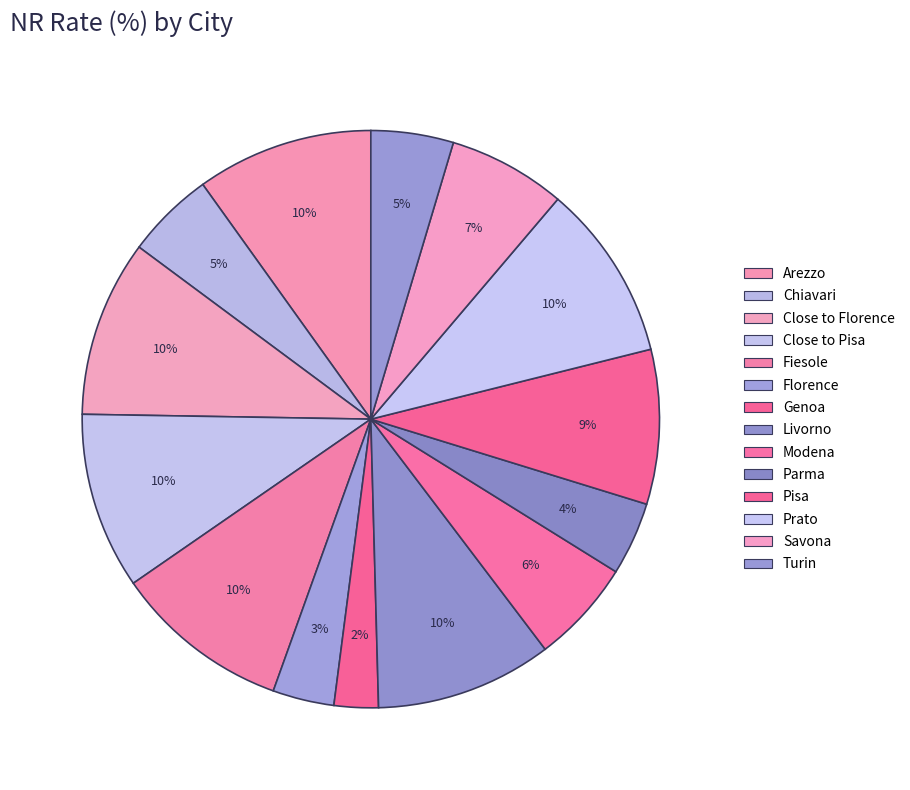

What percentage do Prato and Parma together represent?

14.0%